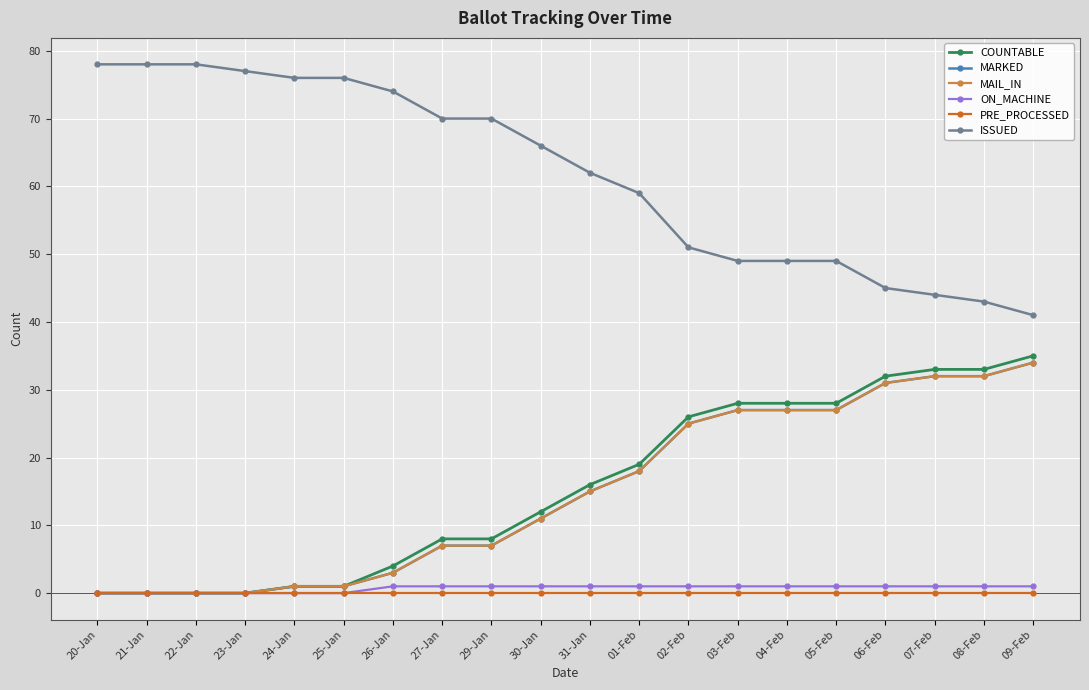

The COUNTABLE series shows 4 at 26-Jan. True or false?

True